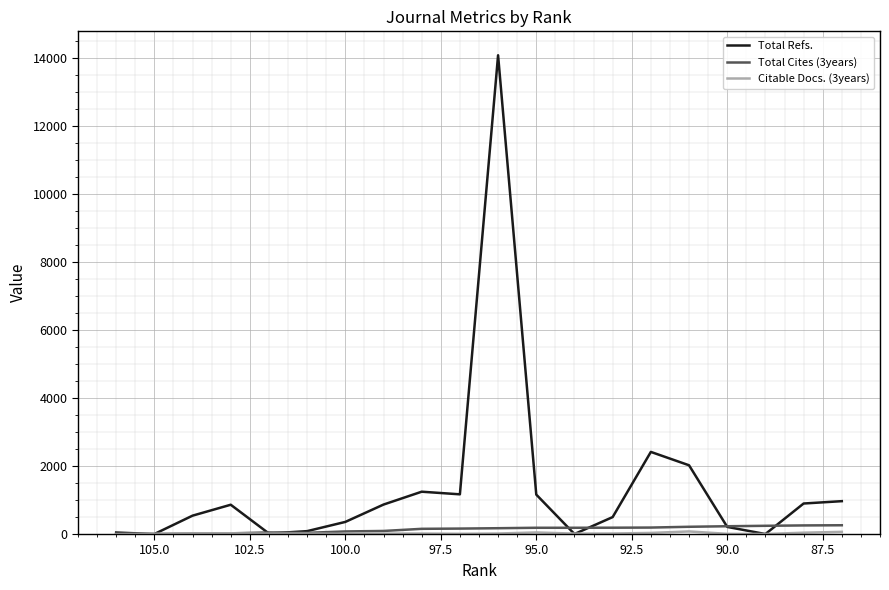

True or false: Total Cites (3years) and Citable Docs. (3years) intersect in this chart.

False